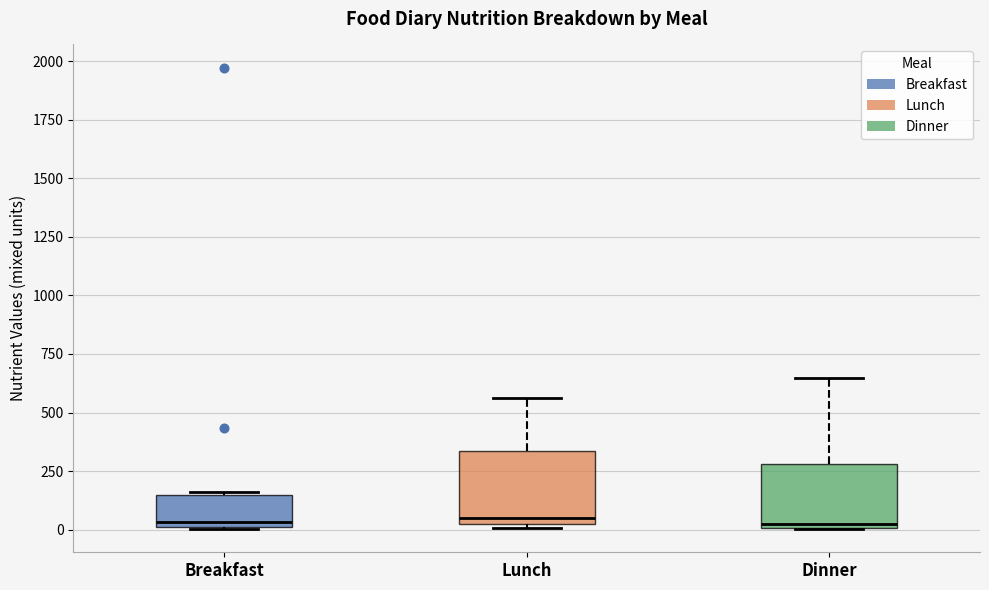

Reading left to right, transcribe this box plot: for each box, give where its median line is, the range the box spans, and where its two whiskers end, as read against the y-axis. The values are not printed on the chart, so give them approximately, as read against the axis.

Breakfast: median 50, box 0 to 150, whiskers 0 to 150
Lunch: median 50, box 0 to 350, whiskers 0 to 550
Dinner: median 0, box 0 to 300, whiskers 0 to 650